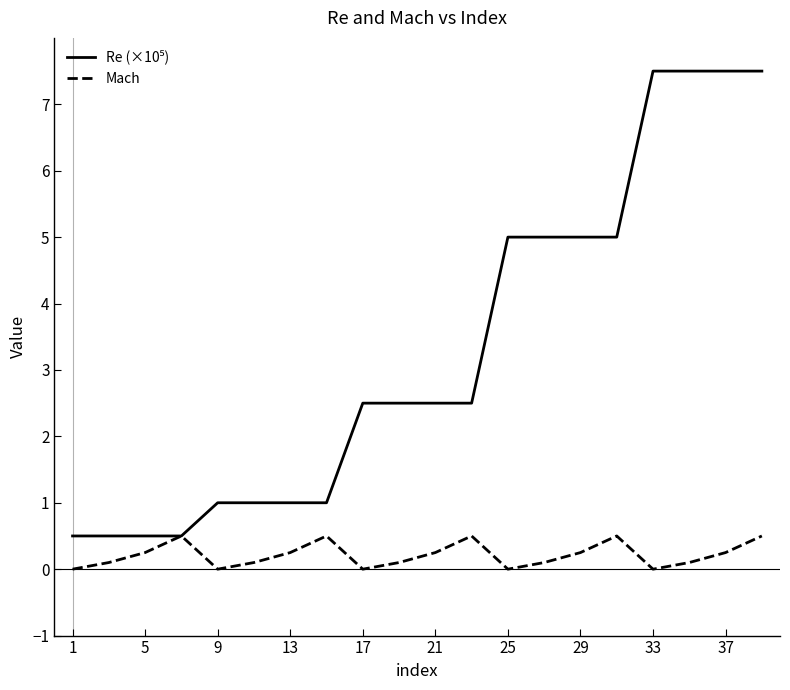

What is the highest value of the Mach series?

0.5